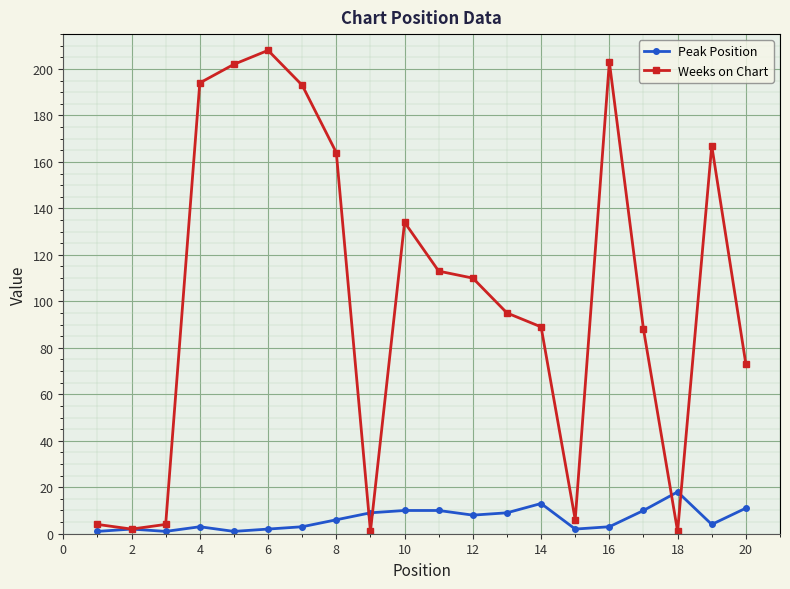

What is the value of the Weeks on Chart point at the 20th from the left?

73